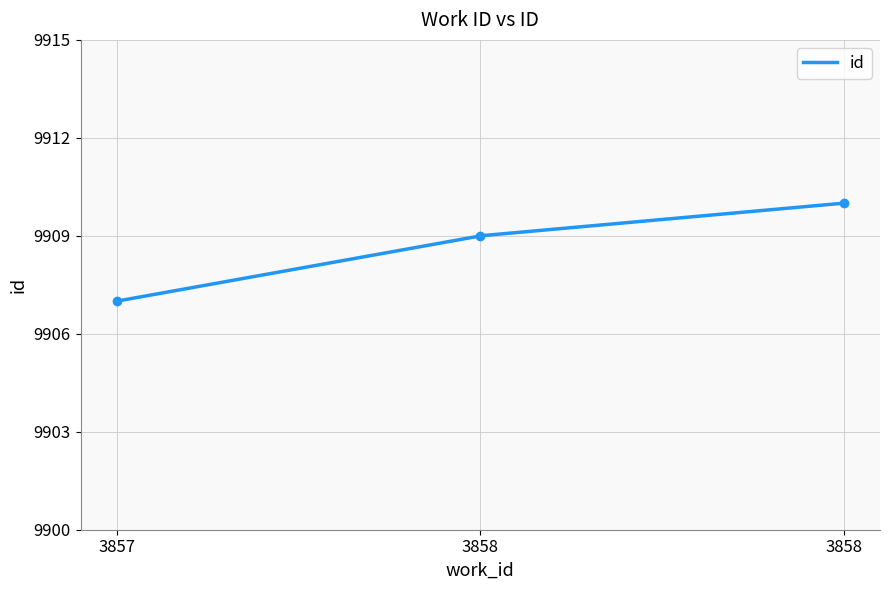

Count the values in the range 9907 to 9910.

3